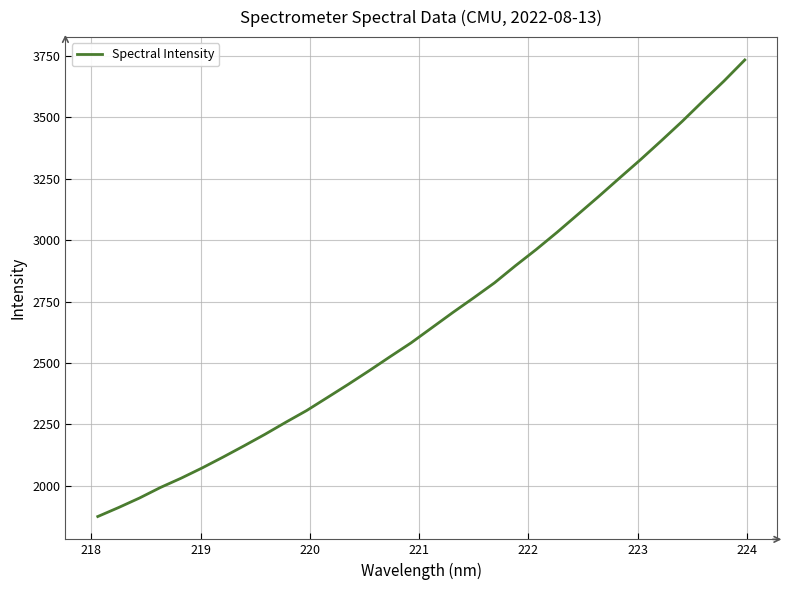

What is the greatest value displayed?

3734.2